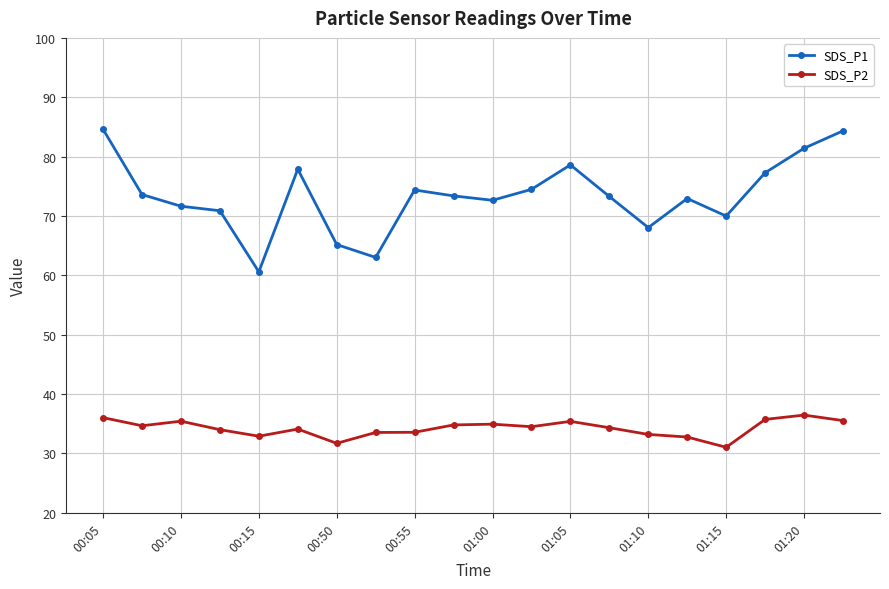

Rank the series by their average value, from highest to lowest.

SDS_P1, SDS_P2